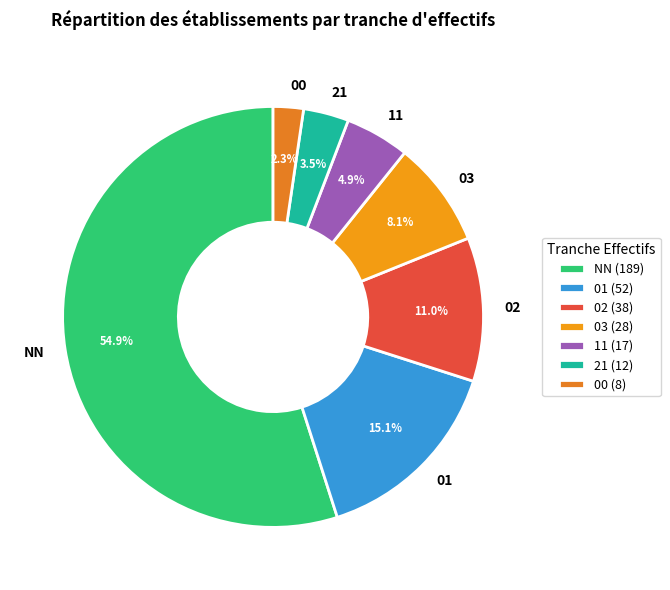

What is the total percentage of 01 and 21?

18.6%